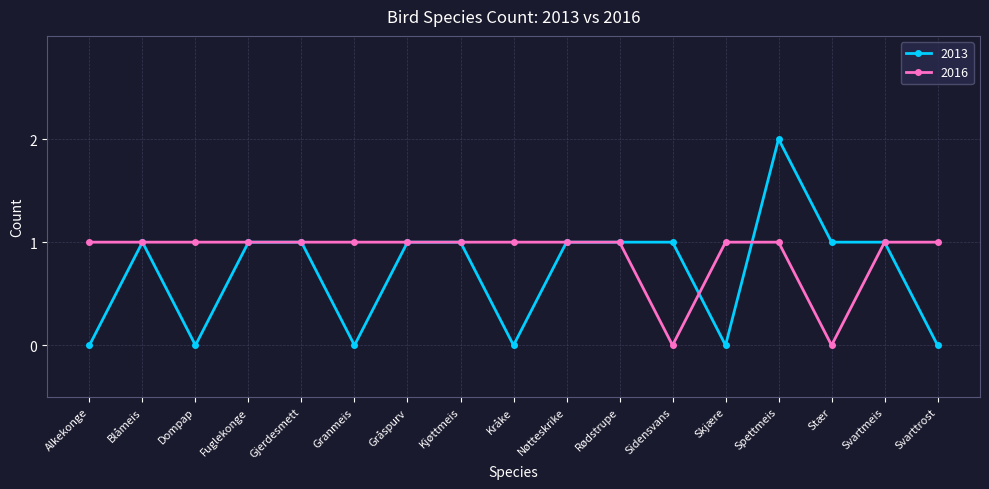

What is the difference between the maximum and minimum values in the 2013 series?

2